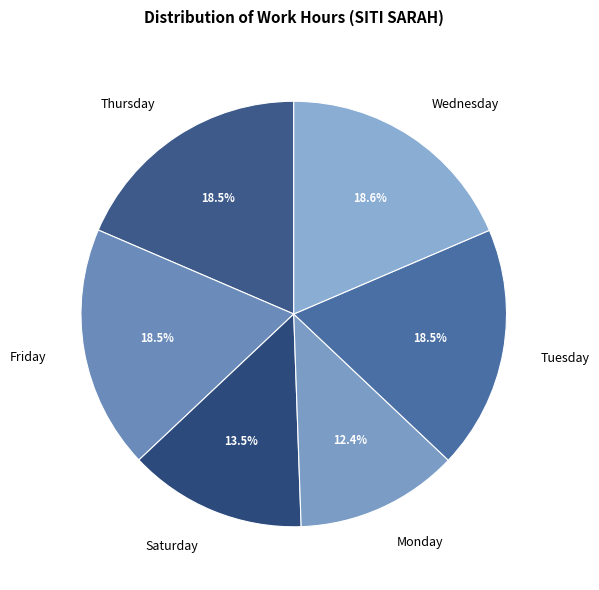

Which has a higher value, Monday or Saturday?

Saturday